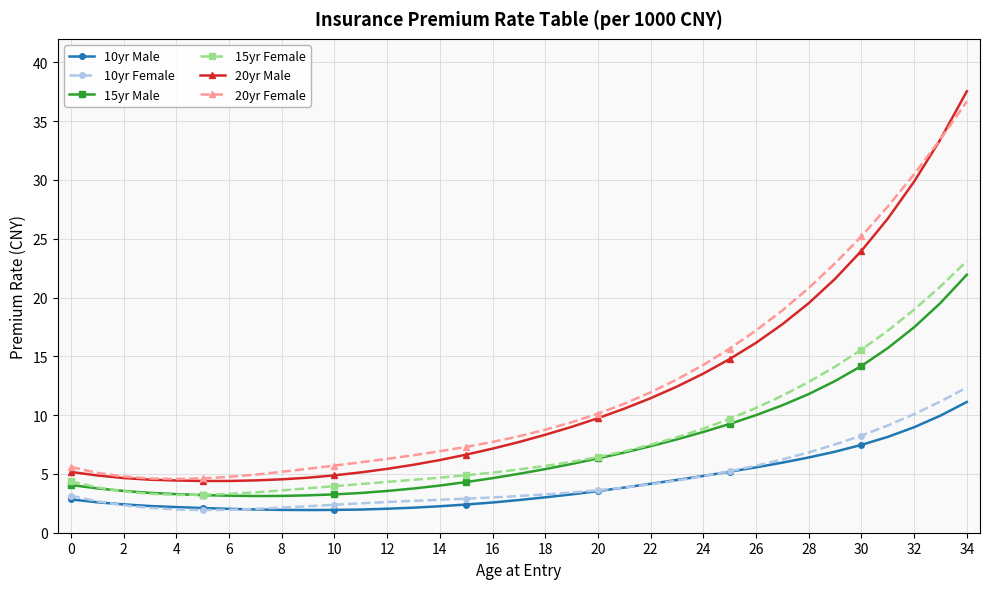

Does the chart display data point markers on the line(s)?

Yes